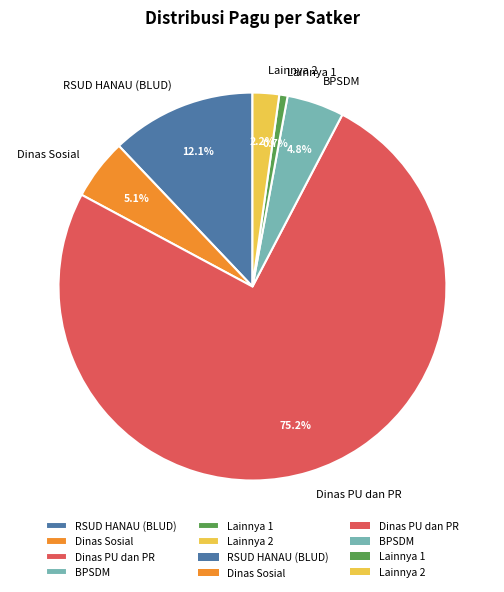

Which slice is the smallest?

Lainnya 1